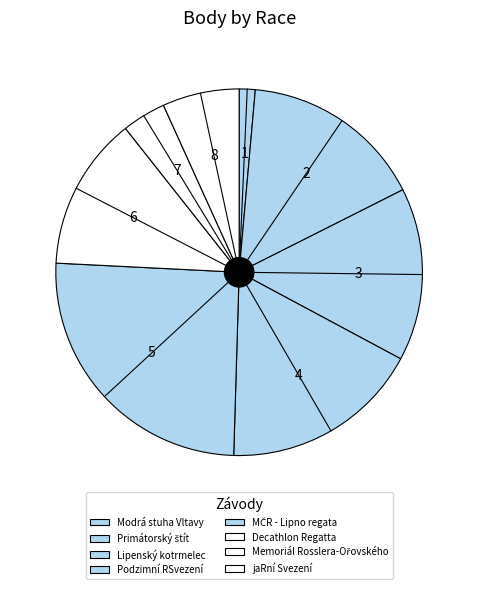

What is the ratio of the value at Modrá stuha Vltavy to the value at Lipenský kotrmelec?

0.1